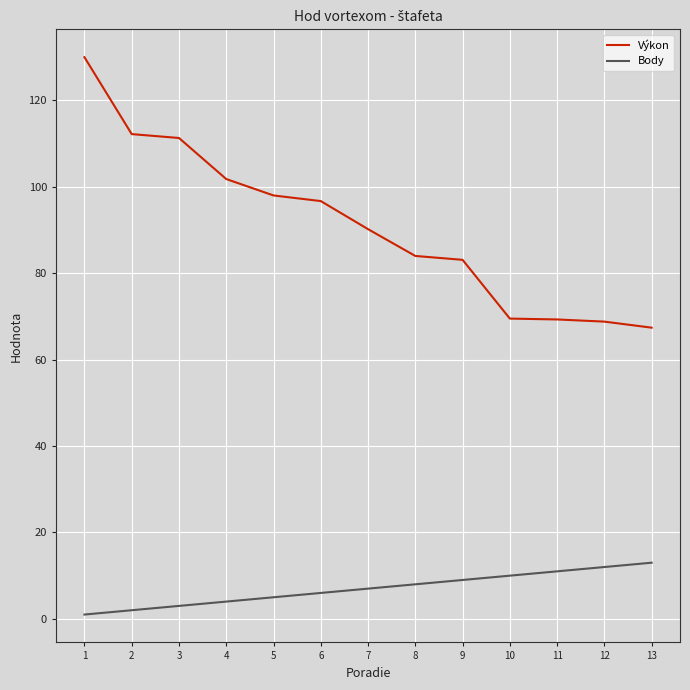

Which series has the largest total across all categories?

Výkon